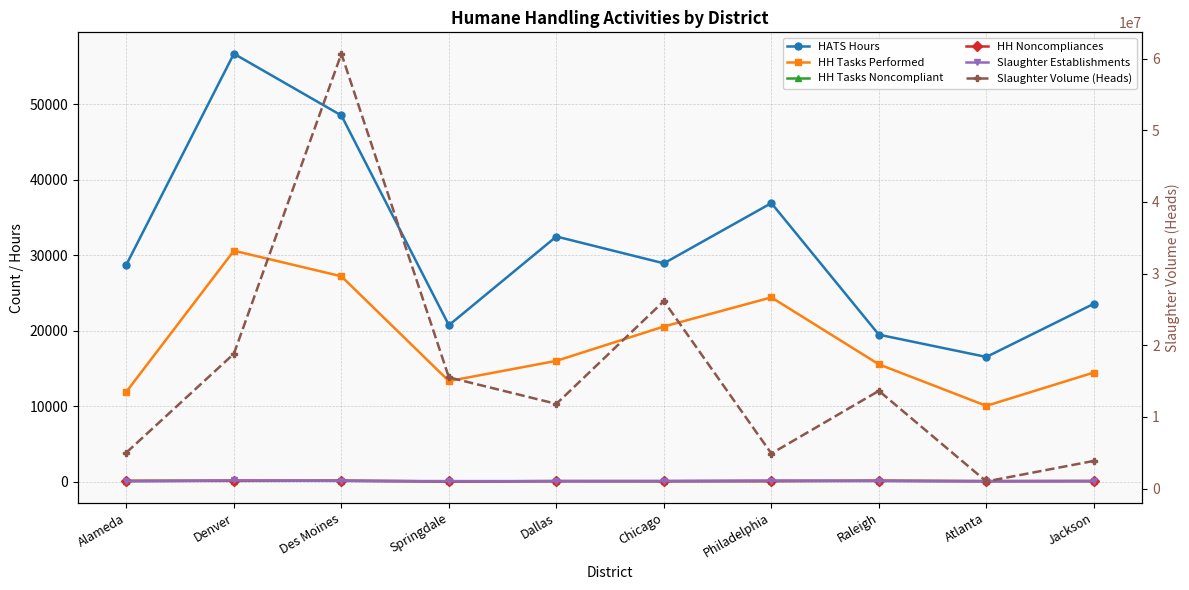

Which series has the largest total across all categories?

Slaughter Volume (Heads)